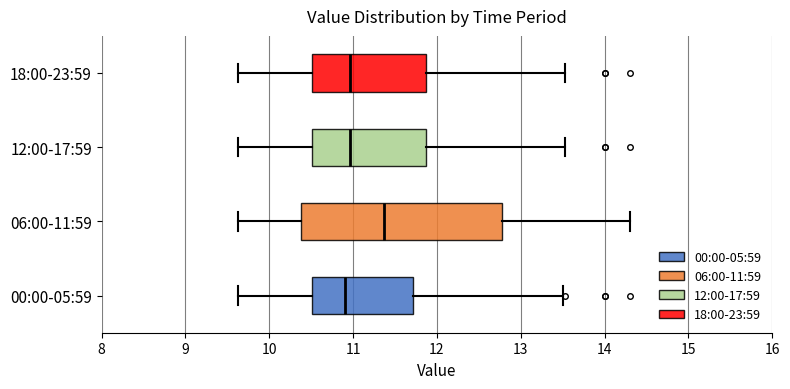

Reading bottom to top, transcribe this box plot: for each box, give where its median line is, the range the box spans, and where its two whiskers end, as read against the x-axis. The values are not printed on the chart, so give them approximately, as read against the axis.

00:00-05:59: median 10.9, box 10.5 to 11.7, whiskers 9.6 to 13.5
06:00-11:59: median 11.4, box 10.4 to 12.8, whiskers 9.6 to 14.3
12:00-17:59: median 11.0, box 10.5 to 11.9, whiskers 9.6 to 13.5
18:00-23:59: median 11.0, box 10.5 to 11.9, whiskers 9.6 to 13.5